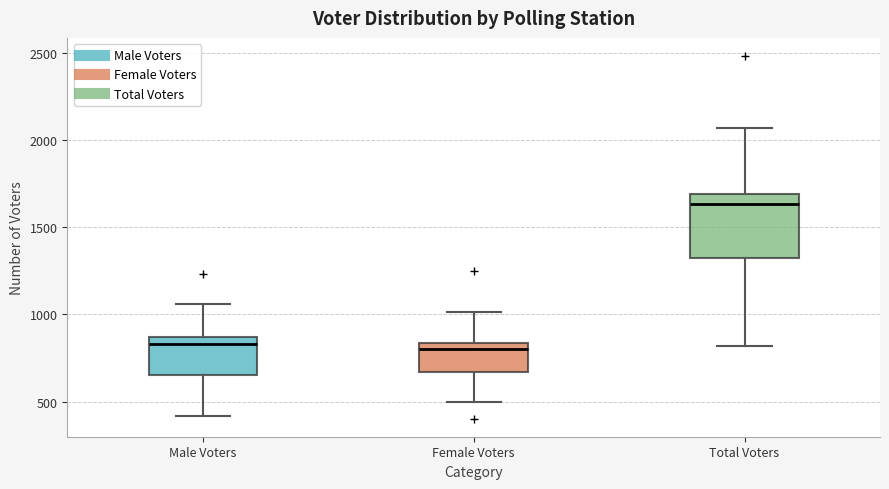

Reading left to right, transcribe this box plot: for each box, give where its median line is, the range the box spans, and where its two whiskers end, as read against the y-axis. The values are not printed on the chart, so give them approximately, as read against the axis.

Male Voters: median 850 (just below the box's upper edge), box 650 to 850, whiskers 400 to 1050
Female Voters: median 800, box 650 to 850, whiskers 500 to 1000
Total Voters: median 1650, box 1300 to 1700, whiskers 800 to 2050